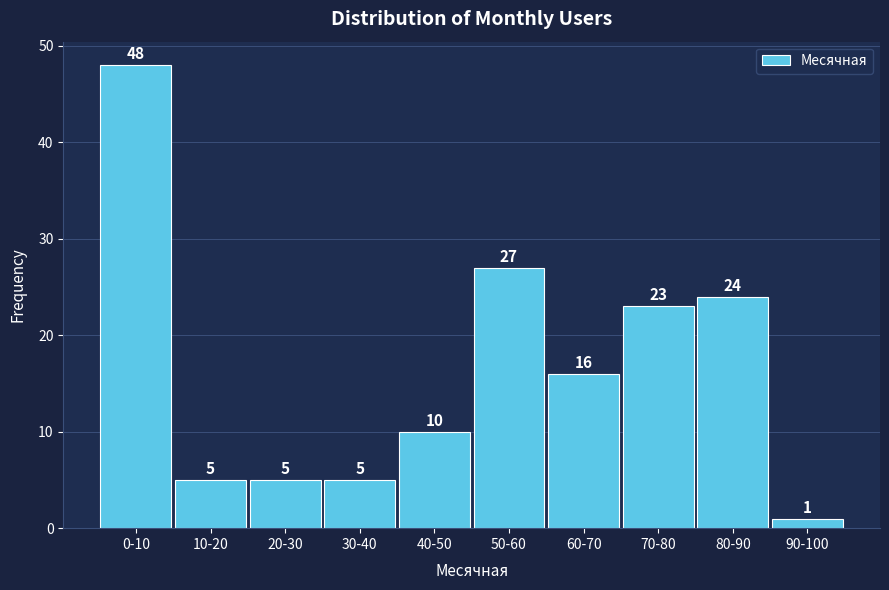

Reading right to left, what are all the values shown in this chart?

1	24	23	16	27	10	5	5	5	48